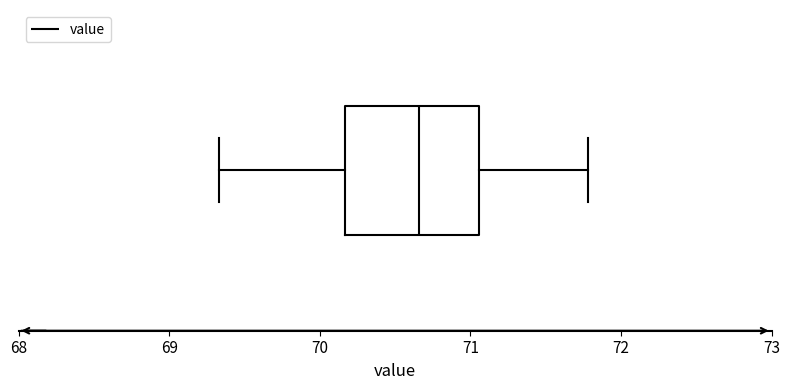

Transcribe this box plot: give where the median line is, the range the box spans, and where the two whiskers end, as read against the x-axis. The values are not printed on the chart, so give them approximately, as read against the axis.

median 70.7, box 70.2 to 71.1, whiskers 69.3 to 71.8